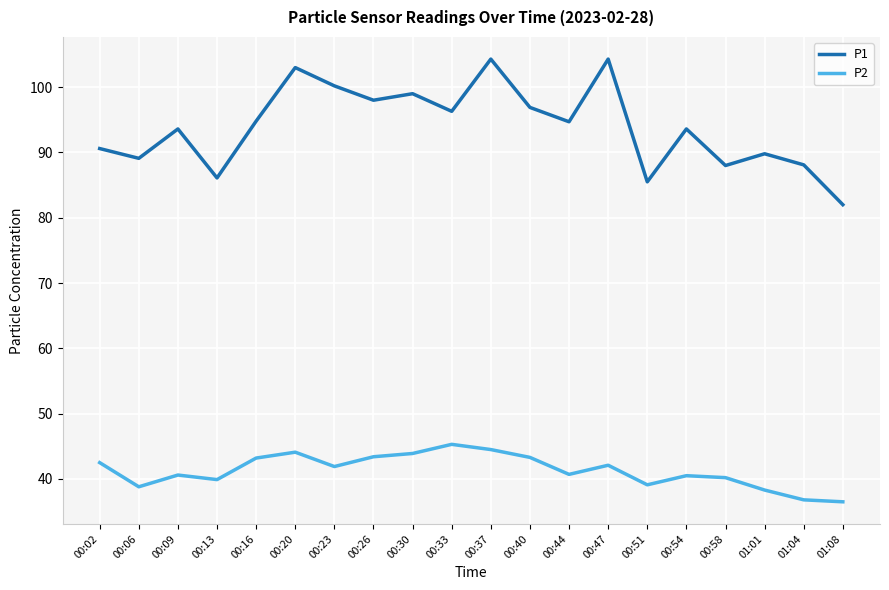

True or false: P1 and P2 intersect in this chart.

False